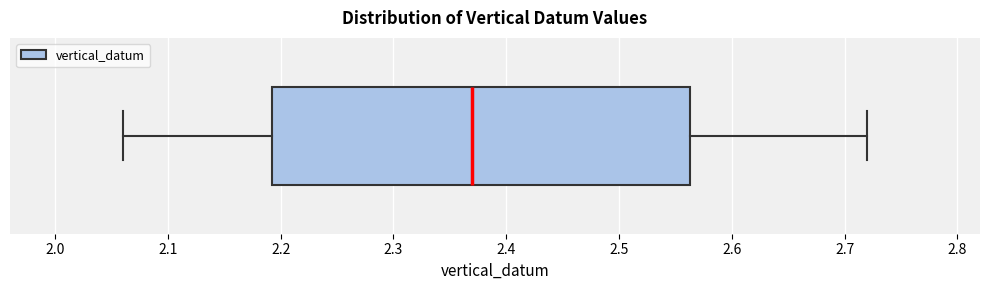

Read this box plot against the x-axis: the position of the median line, the range covered by the box, and the ends of both whiskers. The values are not printed on the chart, so give them approximately, as read against the axis.

median 2.37, box 2.19 to 2.56, whiskers 2.06 to 2.72